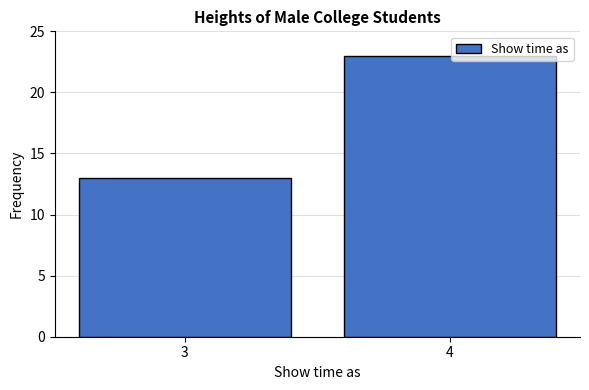

Reading right to left, extract all data points from this chart.

4=23	3=13